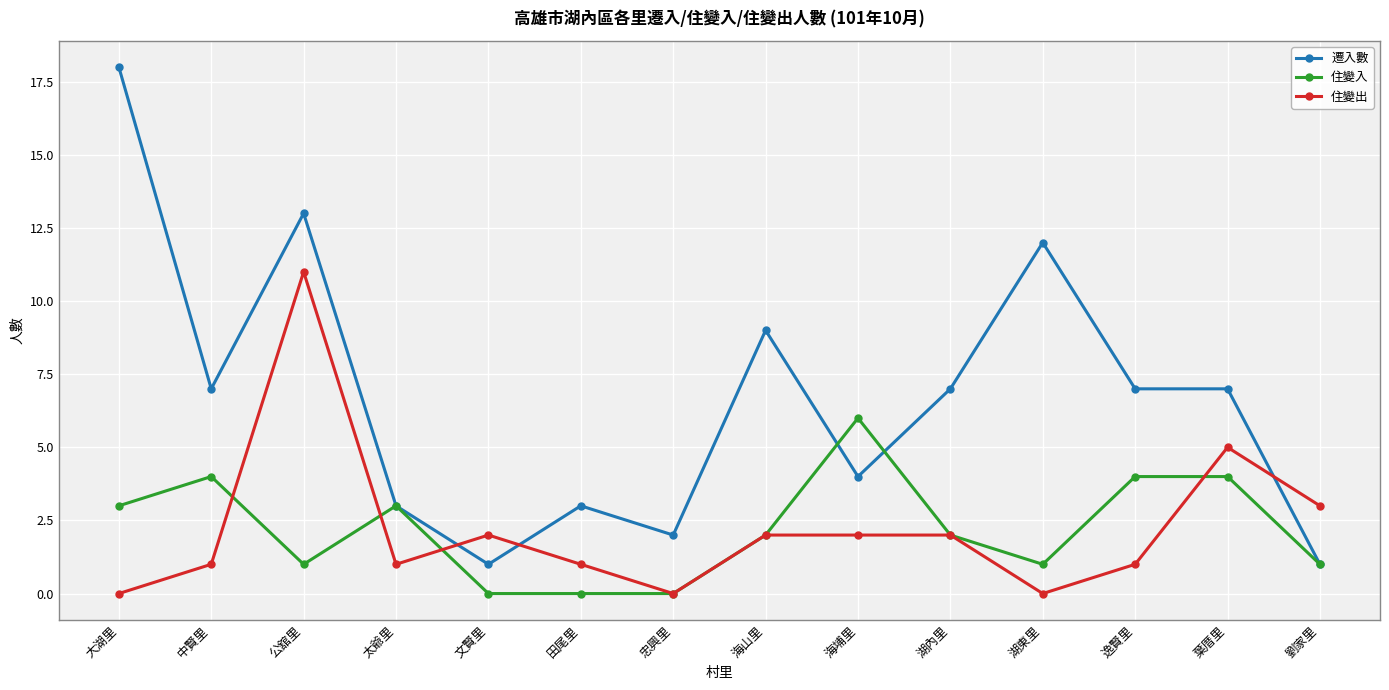

True or false: 遷入數 and 住變入 cross at least once.

True